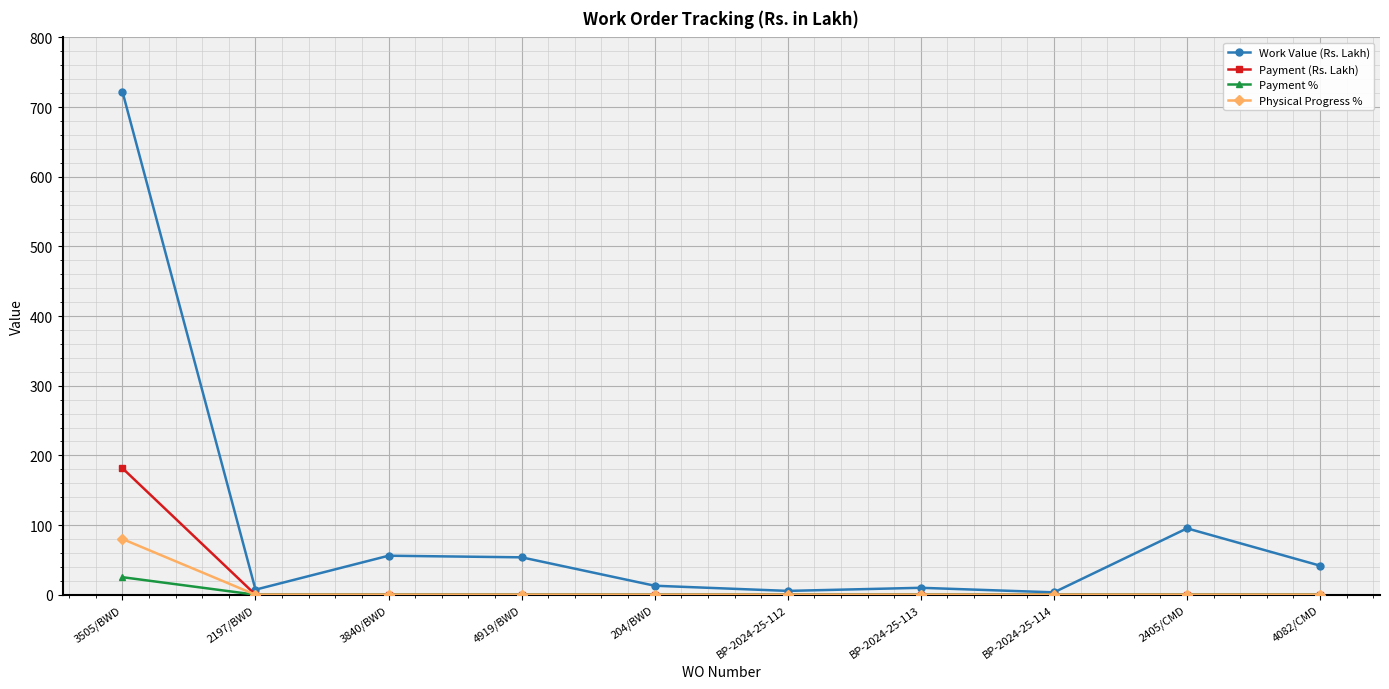

What is the label of the 6th point from the left?

BP-2024-25-112